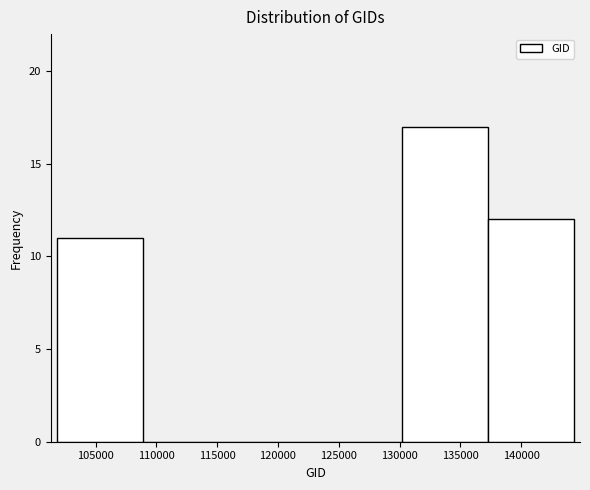

What is the height of the bar covering 102000 to 109000 on the x-axis? Neither the bar edges nor the heights are printed on the chart, so give them approximately, as read against the axes.

11